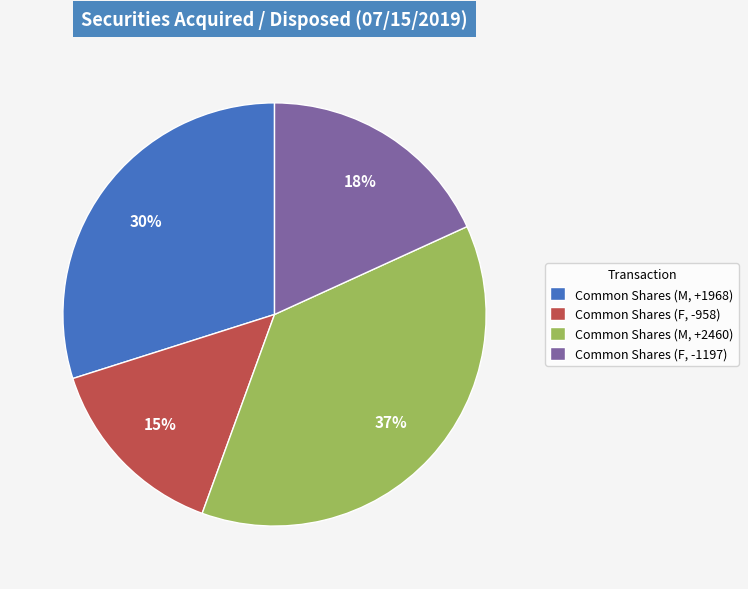

Is Common Shares (M, +2460) the majority of the pie?

No